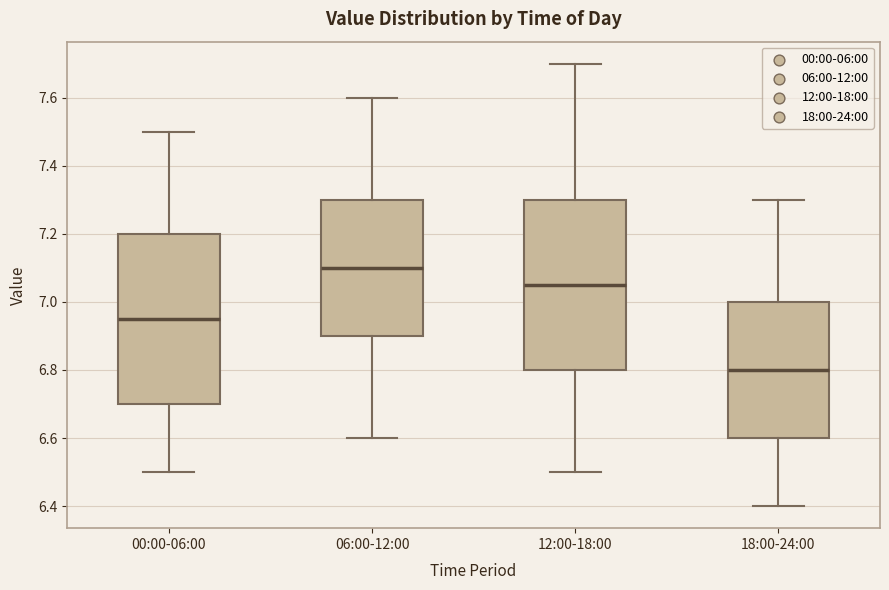

Which box's median line is the lowest?

18:00-24:00